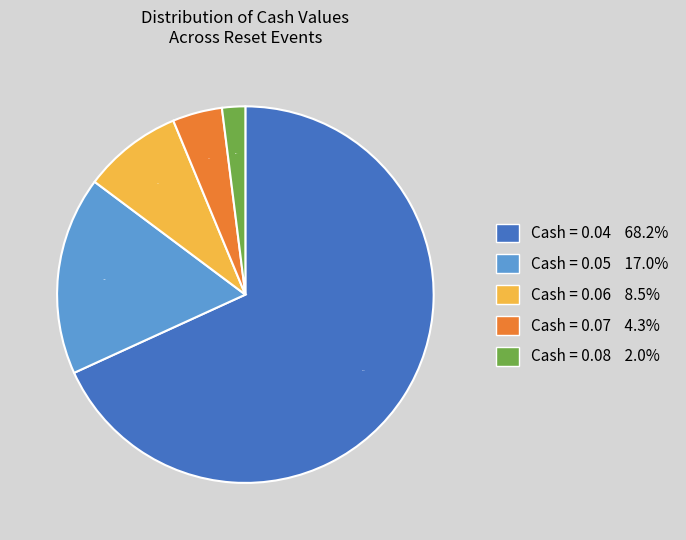

Which slice is the largest?

Cash = 0.04 68.2%